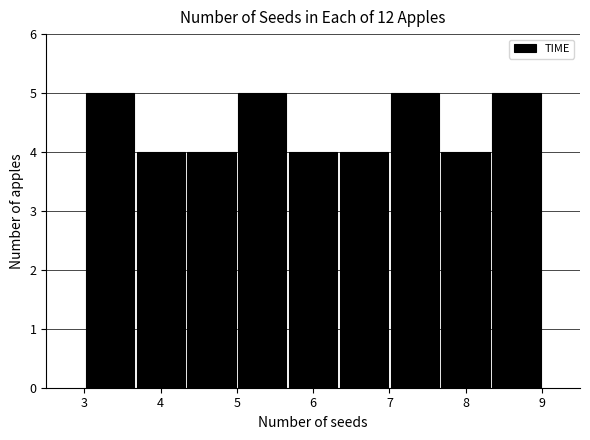

Reading left to right, transcribe this chart: for each bar, give the range it covers on the x-axis and its height. Neither the bar edges nor the heights are printed on the chart, so give them approximately, as read against the axes.

3.0 to 3.7: 5
3.7 to 4.3: 4
4.3 to 5.0: 4
5.0 to 5.7: 5
5.7 to 6.3: 4
6.3 to 7.0: 4
7.0 to 7.7: 5
7.7 to 8.3: 4
8.3 to 9.0: 5